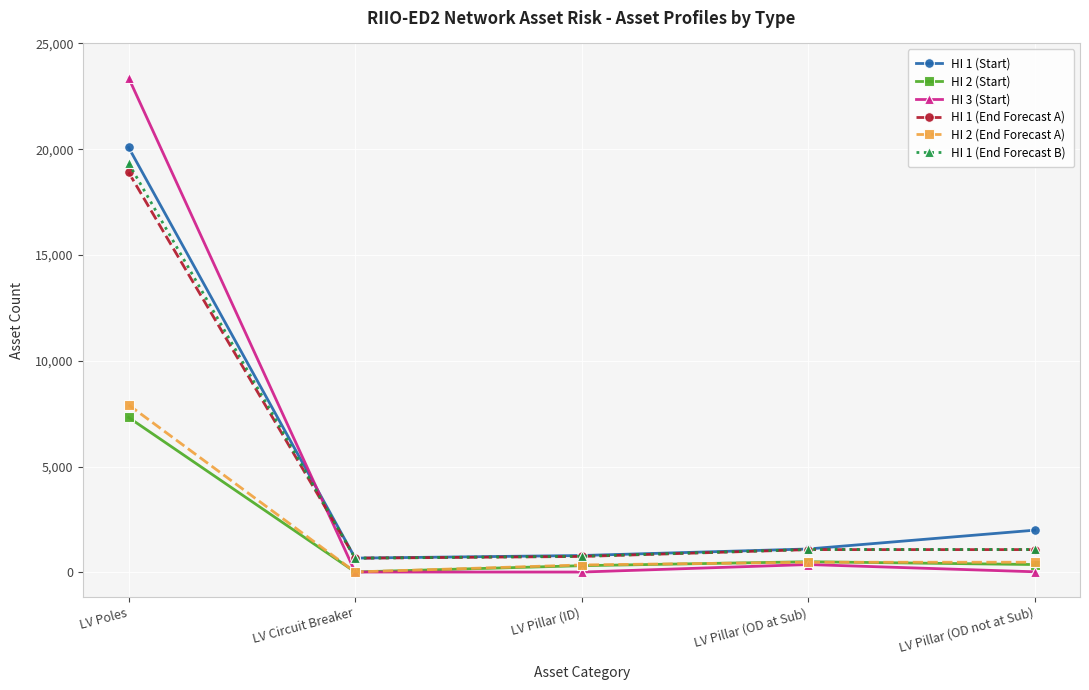

Is it true that HI 2 (End Forecast A) equals 7911 at LV Poles?

True